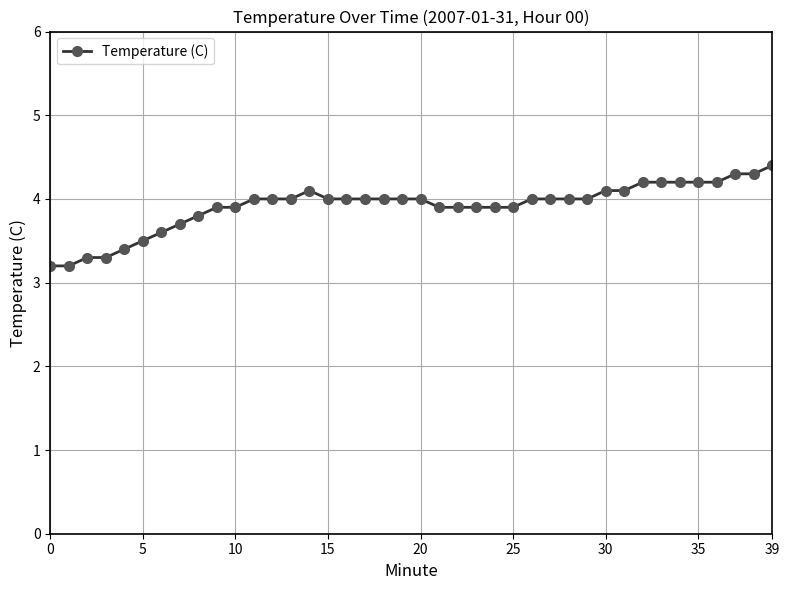

What is the maximum value shown in the chart?

4.4